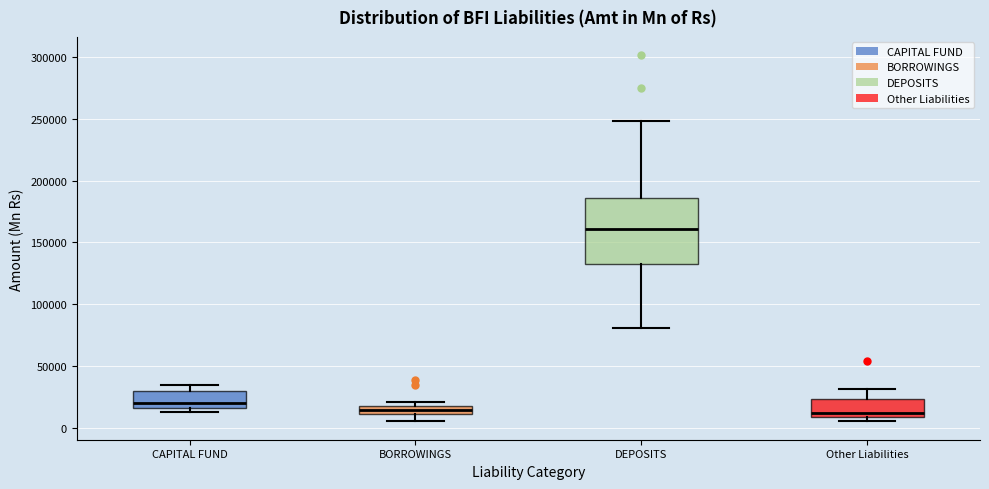

Which box is the tallest, from its lower edge to its upper edge?

DEPOSITS